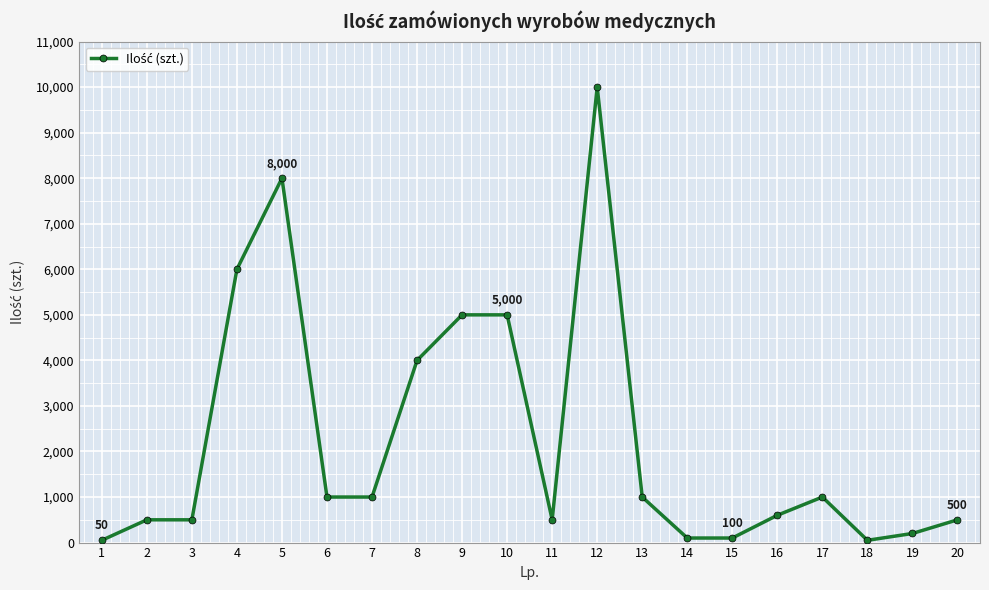

True or false: there are more than 2 points higher than both neighbors.

True